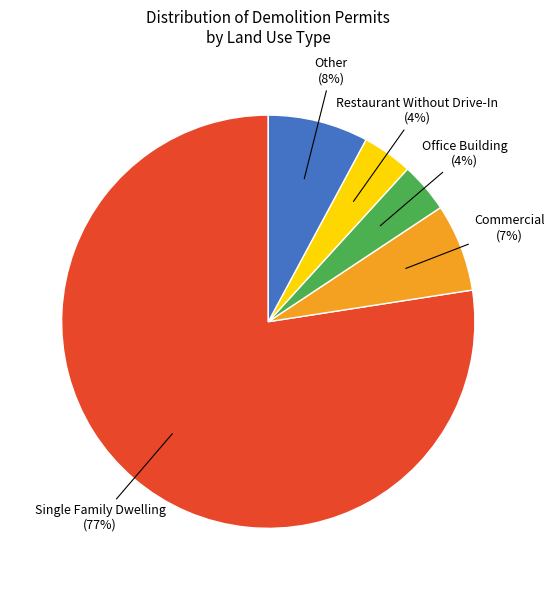

To the nearest percent, what is the combined percentage of Single Family Dwelling and Other?

85%